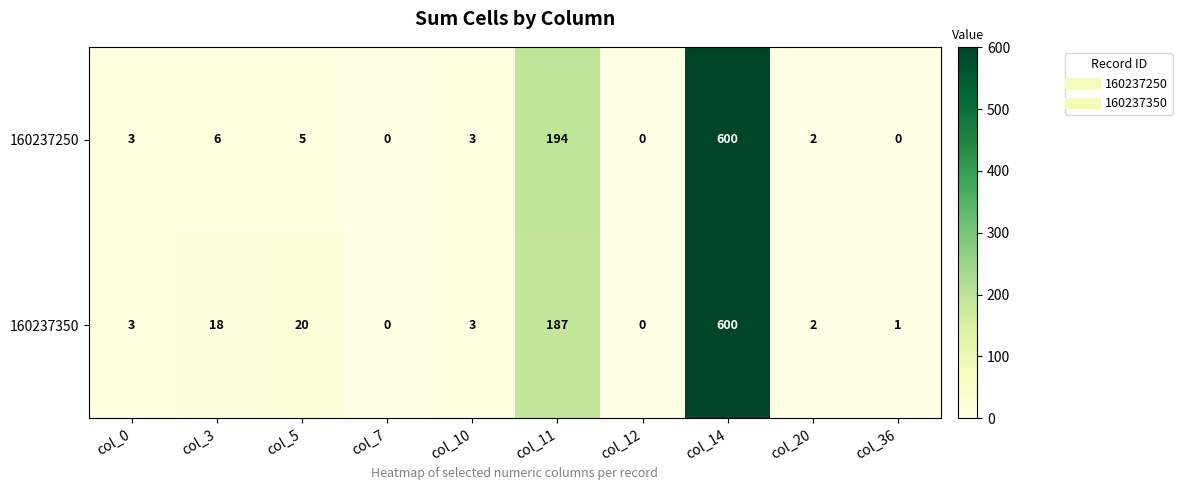

What is the difference between the second highest and second lowest values in the 160237350 series?

187